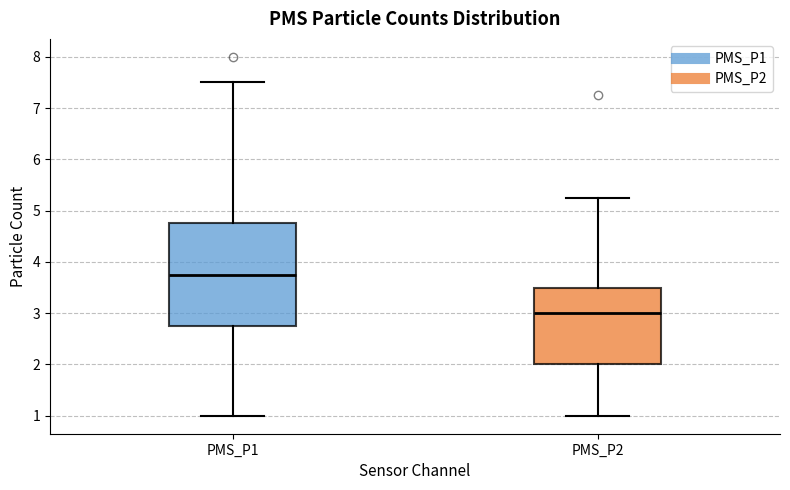

Reading left to right, transcribe this box plot: for each box, give where its median line is, the range the box spans, and where its two whiskers end, as read against the y-axis. The values are not printed on the chart, so give them approximately, as read against the axis.

PMS_P1: median 3.8, box 2.8 to 4.8, whiskers 1.0 to 7.5
PMS_P2: median 3.0, box 2.0 to 3.5, whiskers 1.0 to 5.3